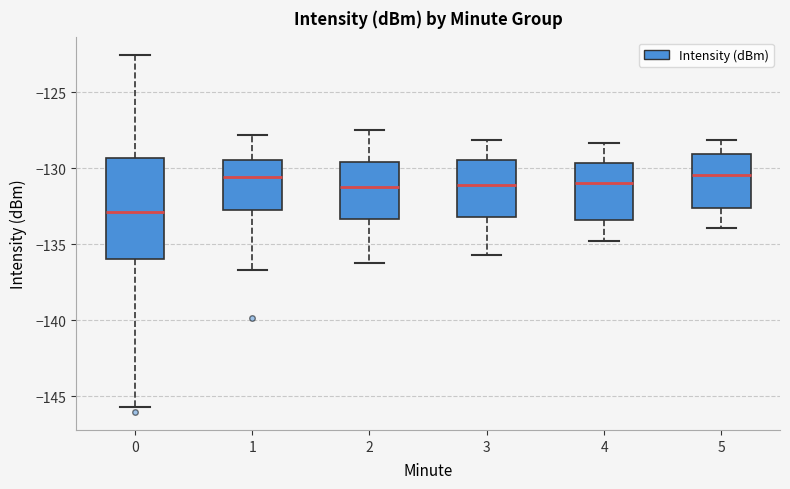

Reading left to right, read every box against the y-axis: the position of its median line, the range the box covers, and the ends of its whiskers. The values are not printed on the chart, so give them approximately, as read against the axis.

0: median -133.0, box -136.0 to -129.5, whiskers -145.5 to -122.5
1: median -130.5, box -132.5 to -129.5, whiskers -136.5 to -128.0
2: median -131.0, box -133.5 to -129.5, whiskers -136.0 to -127.5
3: median -131.0, box -133.0 to -129.5, whiskers -135.5 to -128.0
4: median -131.0, box -133.5 to -129.5, whiskers -135.0 to -128.5
5: median -130.5, box -132.5 to -129.0, whiskers -134.0 to -128.0